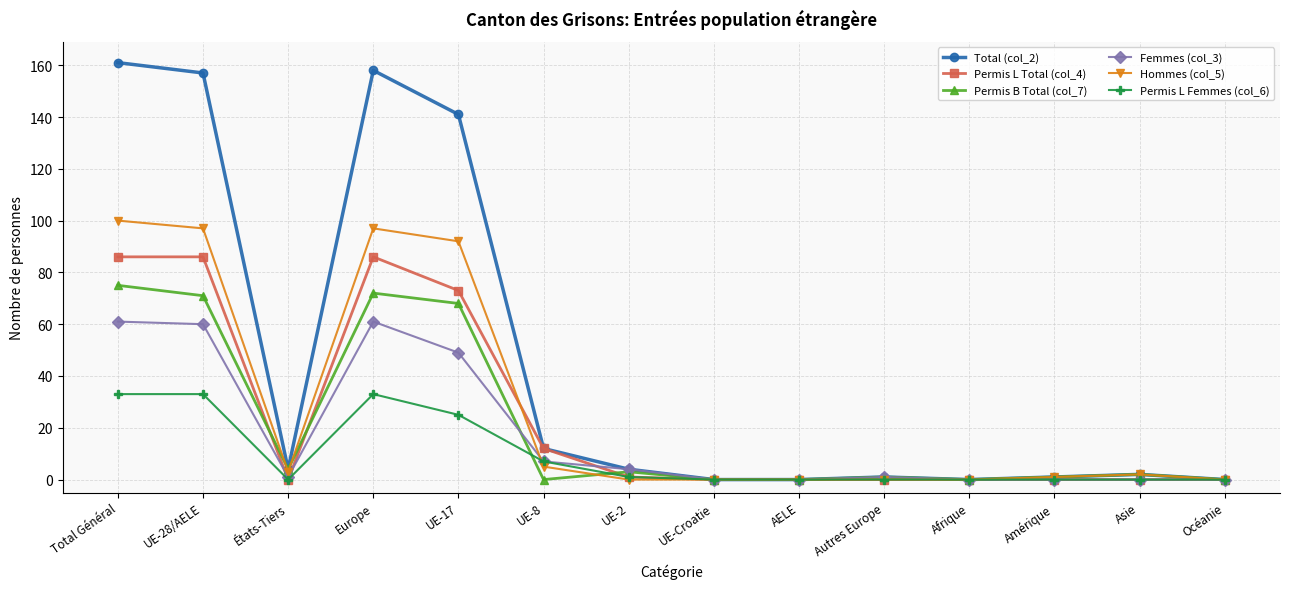

Rank the series by their maximum value, from lowest to highest.

Permis L Femmes (col_6), Femmes (col_3), Permis B Total (col_7), Permis L Total (col_4), Hommes (col_5), Total (col_2)